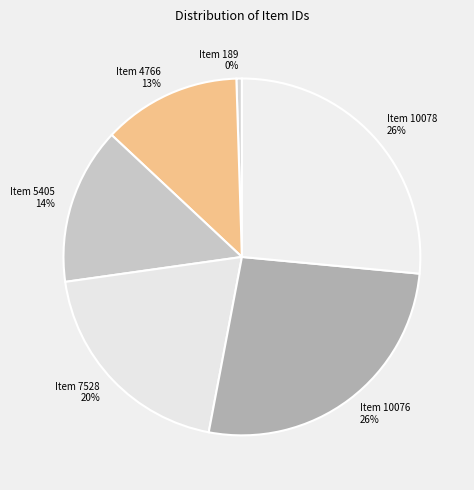

To the nearest percent, what is the average slice percentage?

17%